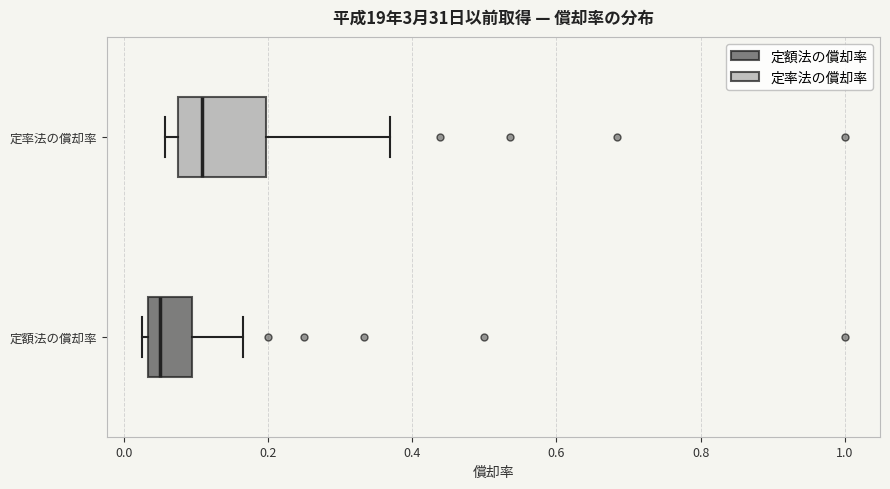

Reading bottom to top, transcribe this box plot: for each box, give where its median line is, the range the box spans, and where its two whiskers end, as read against the x-axis. The values are not printed on the chart, so give them approximately, as read against the axis.

定額法の償却率: median 0.06, box 0.04 to 0.10, whiskers 0.02 to 0.16
定率法の償却率: median 0.10, box 0.08 to 0.20, whiskers 0.06 to 0.36